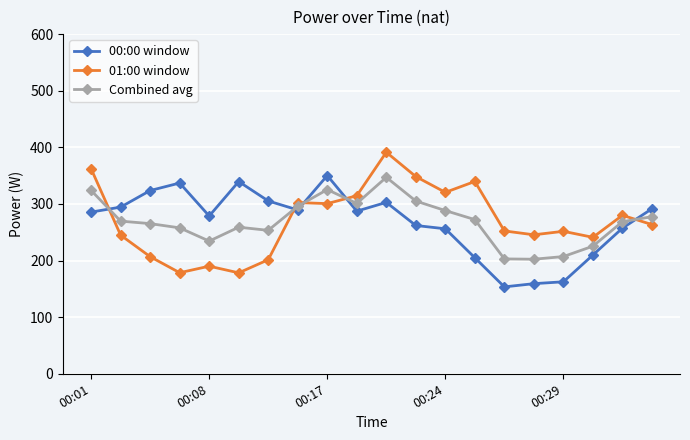

What are all the series names shown in the legend?

00:00 window, 01:00 window, Combined avg